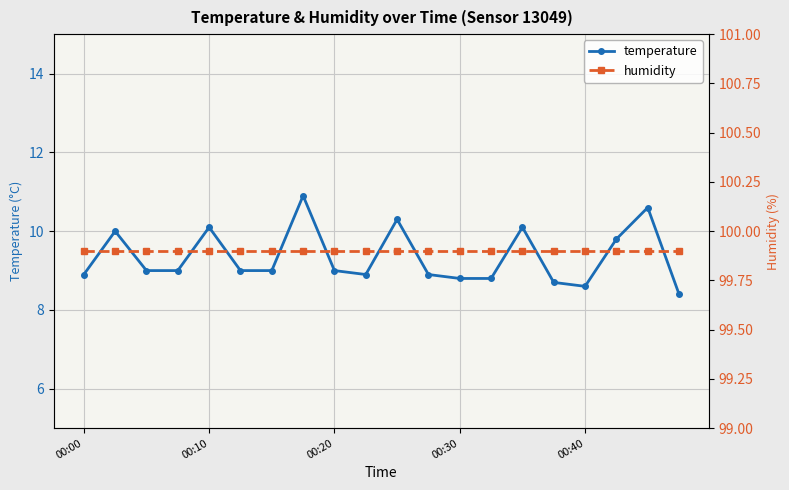

The temperature series shows 17.7 at 14. True or false?

False